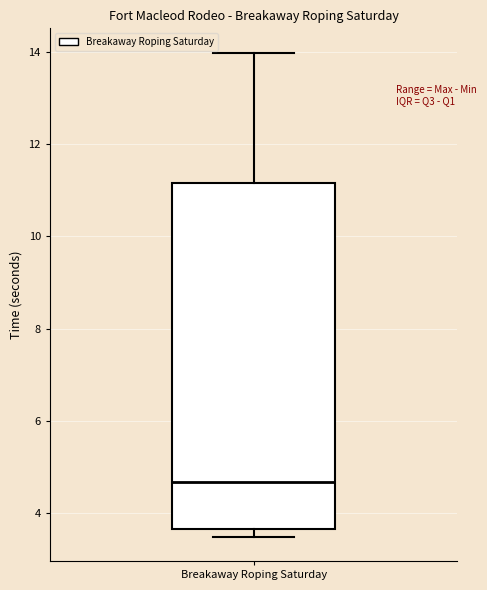

Transcribe this box plot: give where the median line is, the range the box spans, and where the two whiskers end, as read against the y-axis. The values are not printed on the chart, so give them approximately, as read against the axis.

median 4.6, box 3.6 to 11.2, whiskers 3.4 to 14.0